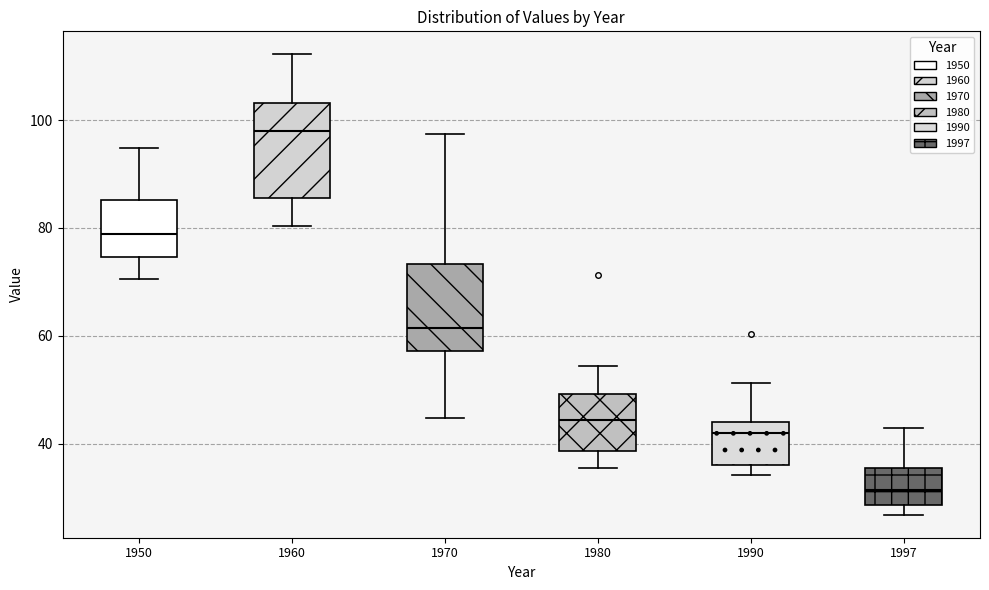

Which box has the highest median line?

1960